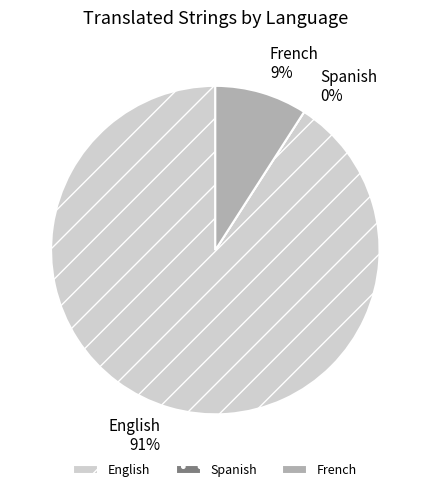

To the nearest percent, what is the difference between the Spanish and English slice percentages?

91%